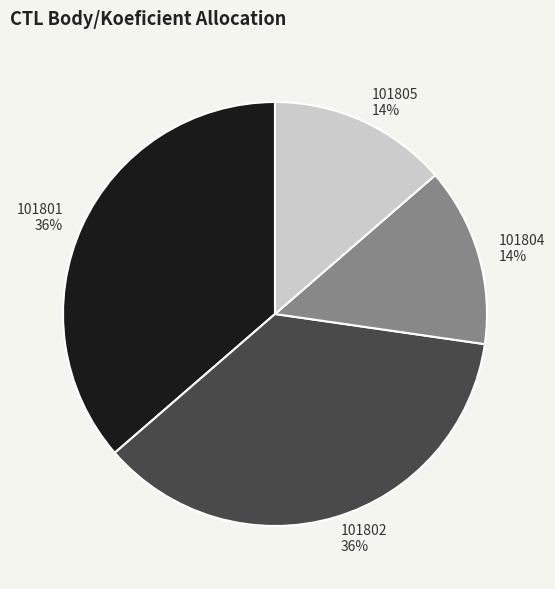

Is it true that 101801 is 36% of the pie?

True